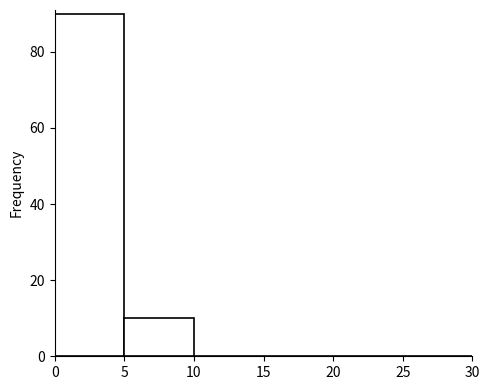

Over which range of the x-axis is the bar tallest?

0 to 5